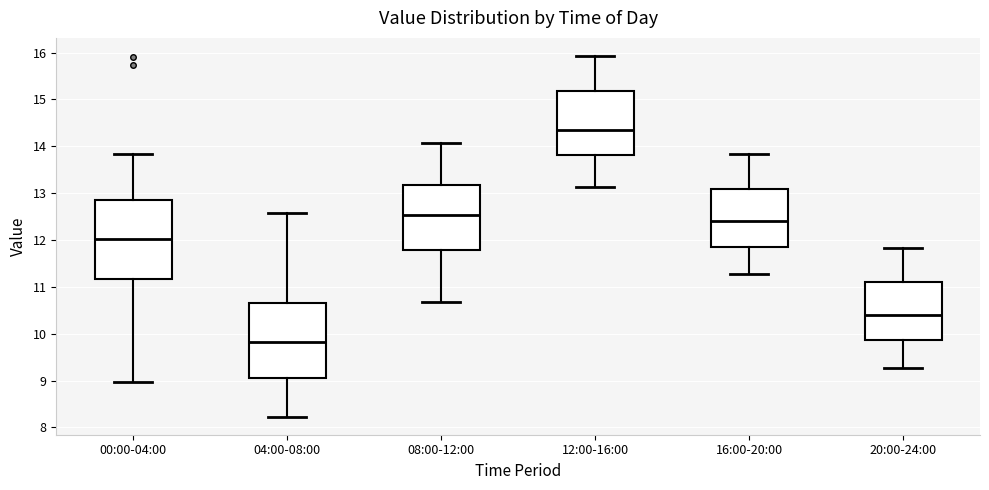

Which box's median line is the lowest?

04:00-08:00